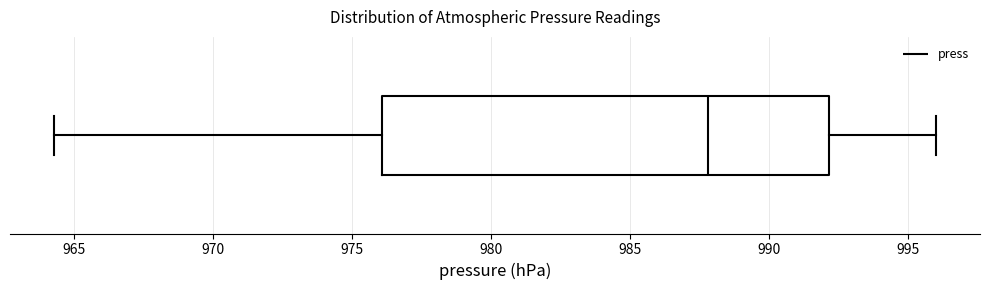

Transcribe this box plot: give where the median line is, the range the box spans, and where the two whiskers end, as read against the x-axis. The values are not printed on the chart, so give them approximately, as read against the axis.

median 988.0, box 976.0 to 992.0, whiskers 964.5 to 996.0